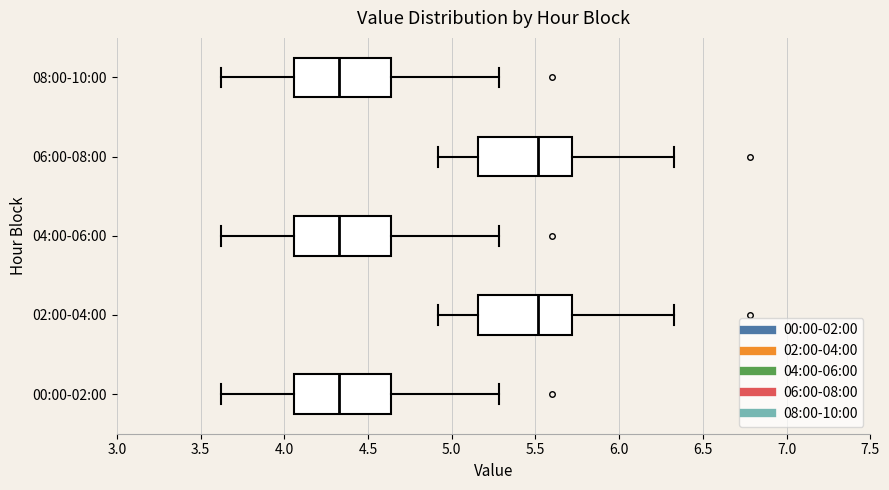

Where does the right whisker of the box for 06:00-08:00 end on the x-axis? The values are not printed on the chart, so give them approximately, as read against the axis.

6.35